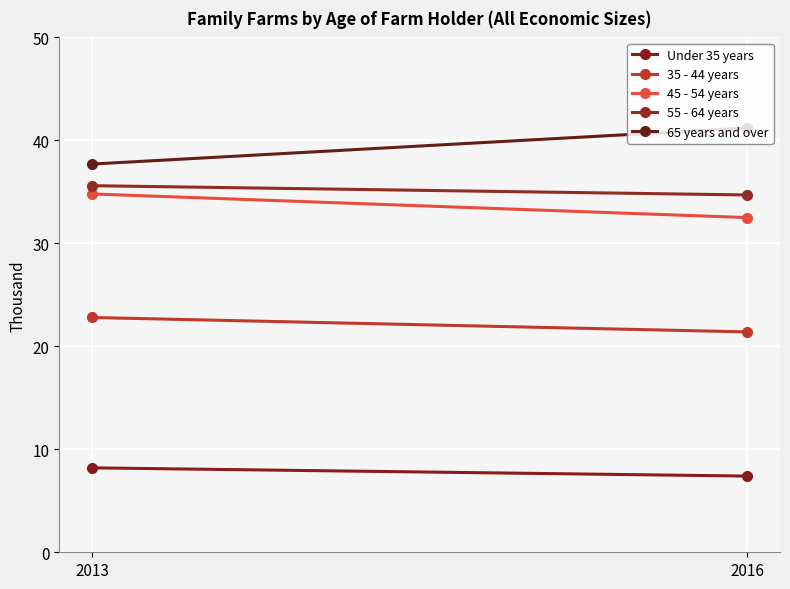

Where does the 65 years and over series first go above 41?

2016